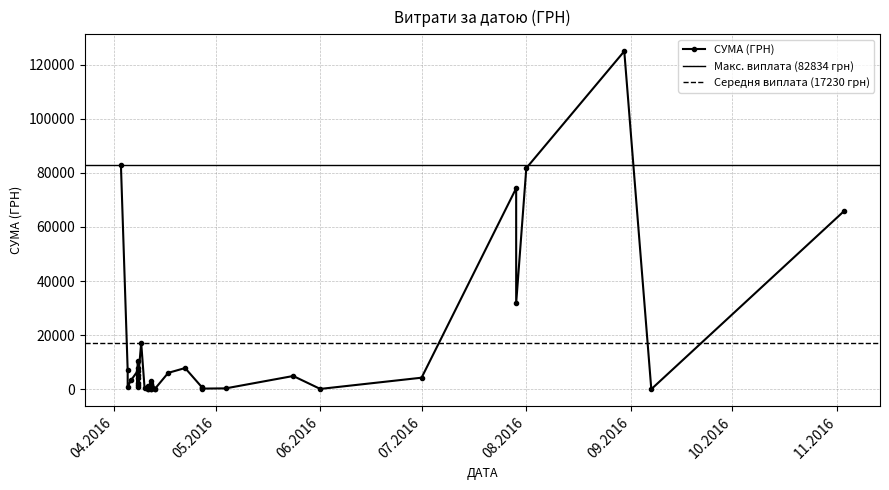

Rank the categories by value from highest to lowest.

30.08.2016, 03.04.2016, 01.08.2016, 29.07.2016, 03.11.2016, 29.07.2016, 09.04.2016, 08.04.2016, 22.04.2016, 08.04.2016, 05.04.2016, 08.04.2016, 17.04.2016, 08.04.2016, 24.05.2016, 08.04.2016, 01.07.2016, 06.04.2016, 12.04.2016, 08.04.2016, 12.04.2016, 08.04.2016, 11.04.2016, 05.04.2016, 12.04.2016, 08.04.2016, 27.04.2016, 10.04.2016, 27.04.2016, 04.05.2016, 11.04.2016, 27.04.2016, 13.04.2016, 12.04.2016, 01.06.2016, 12.04.2016, 11.04.2016, 13.04.2016, 07.09.2016, 11.04.2016